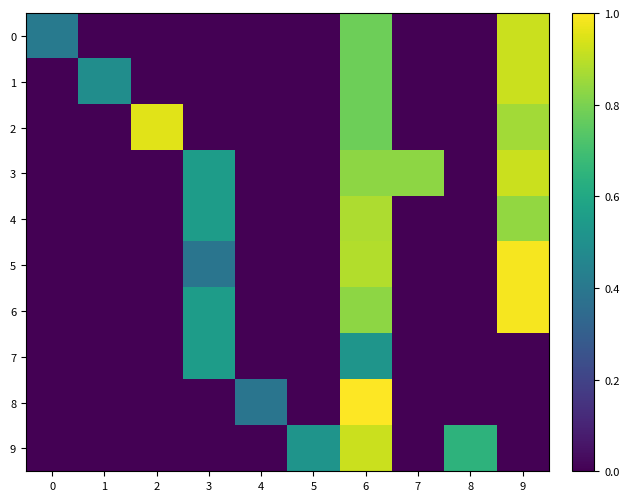

Which category has the lowest value across all series?

1